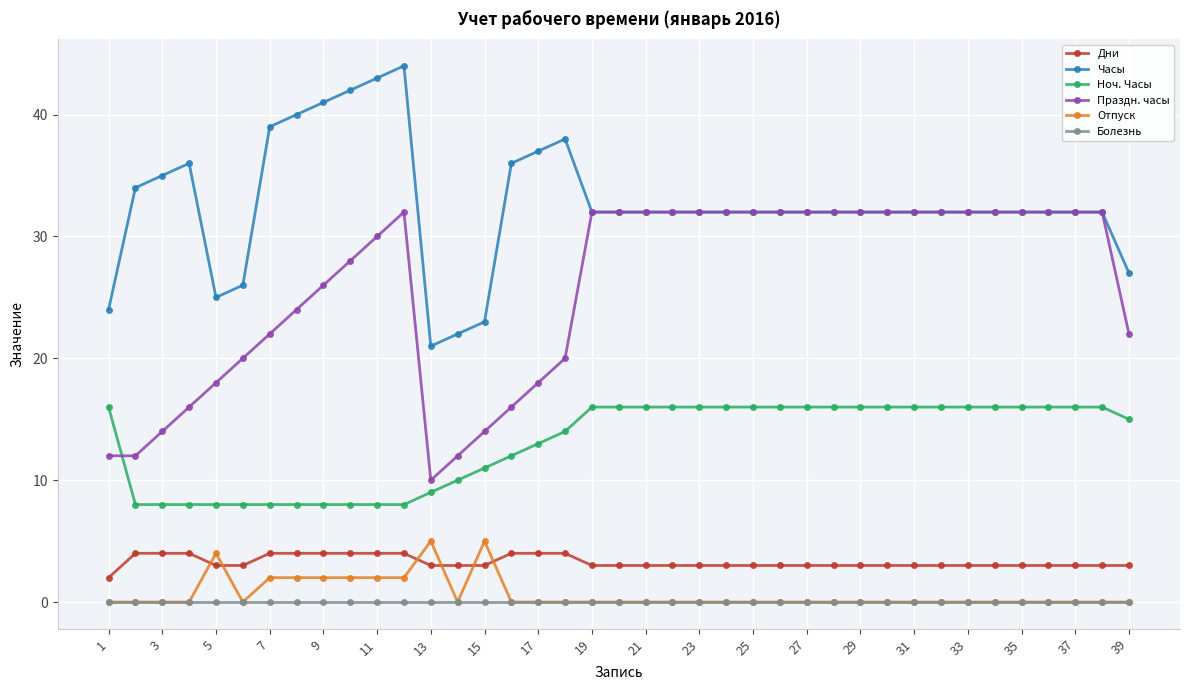

How many series are shown in this chart?

6